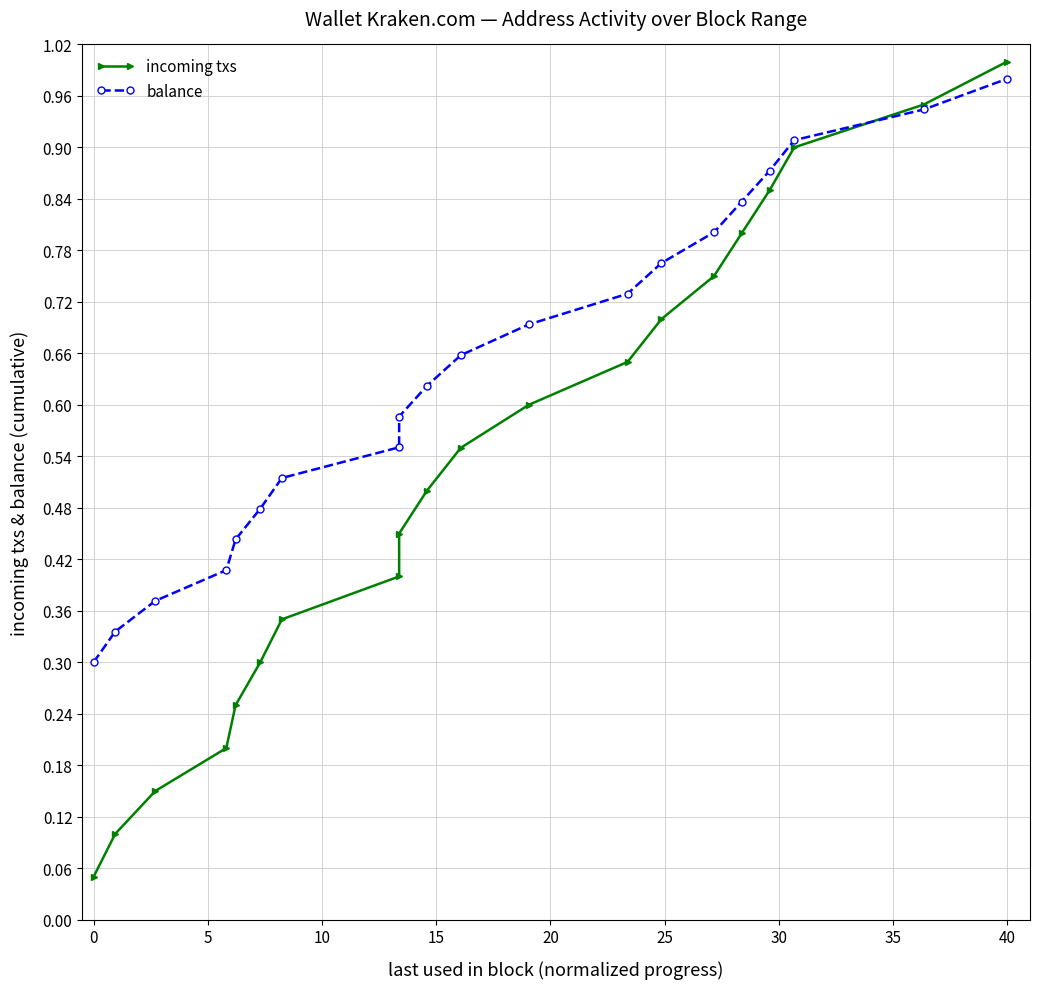

Rank the series at 25 from lowest to highest value.

incoming txs, balance